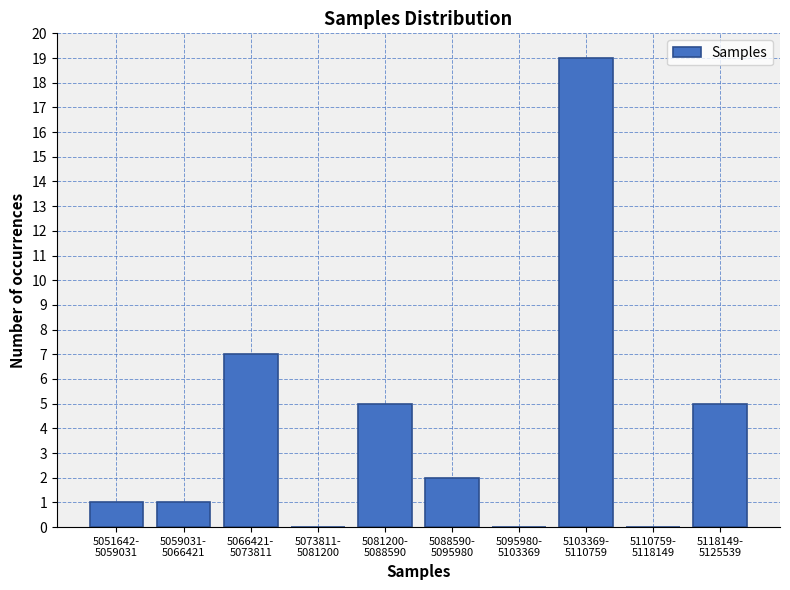

What is the sum of all values?

40